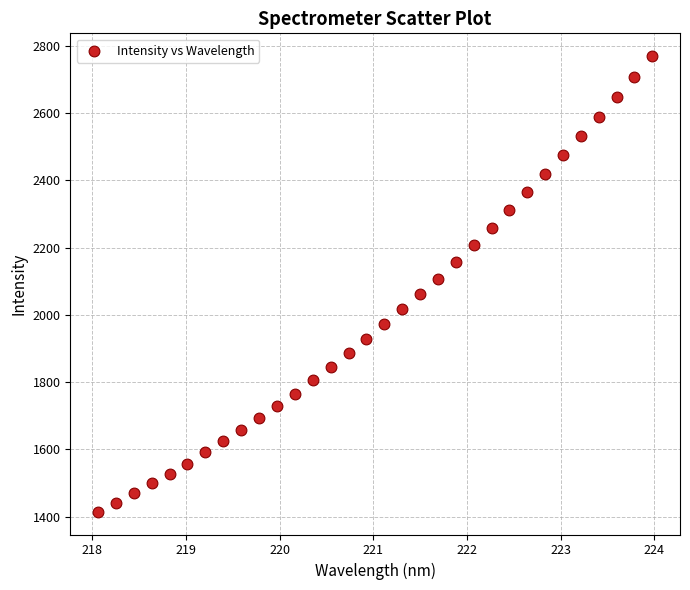

What is the range of X values (max minus min)?

5.9